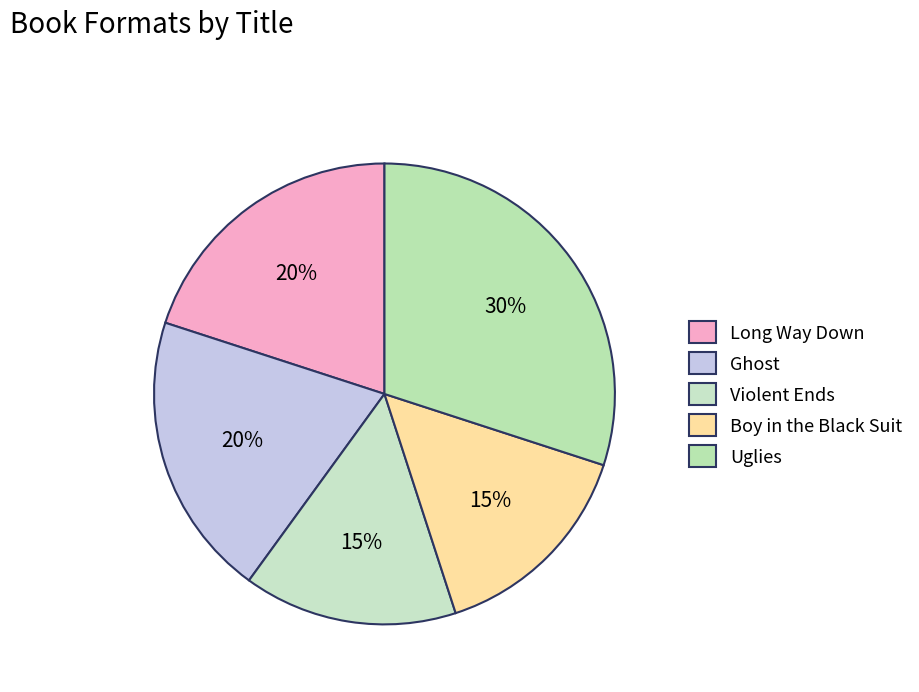

What is the smallest slice in the pie chart?

Violent Ends